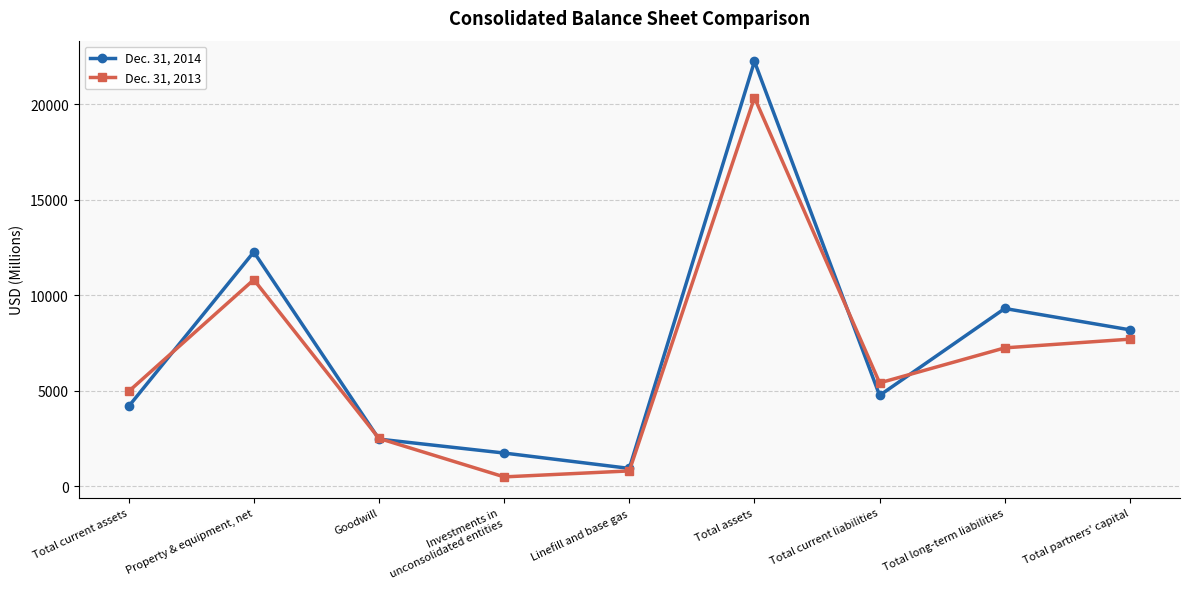

True or false: Dec. 31, 2013 and Dec. 31, 2014 intersect in this chart.

True